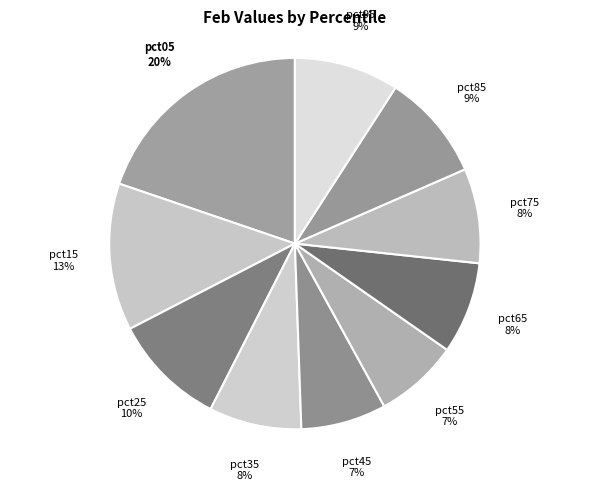

Which slice is the largest?

pct05